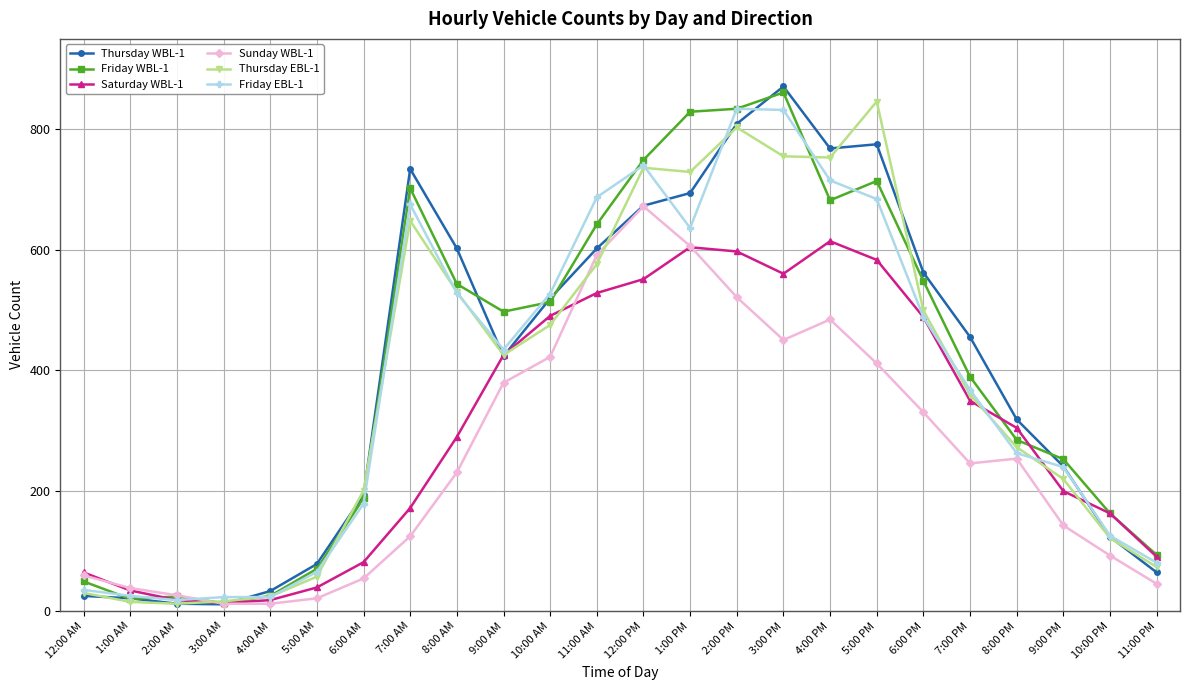

How many lines are shown in the chart?

6